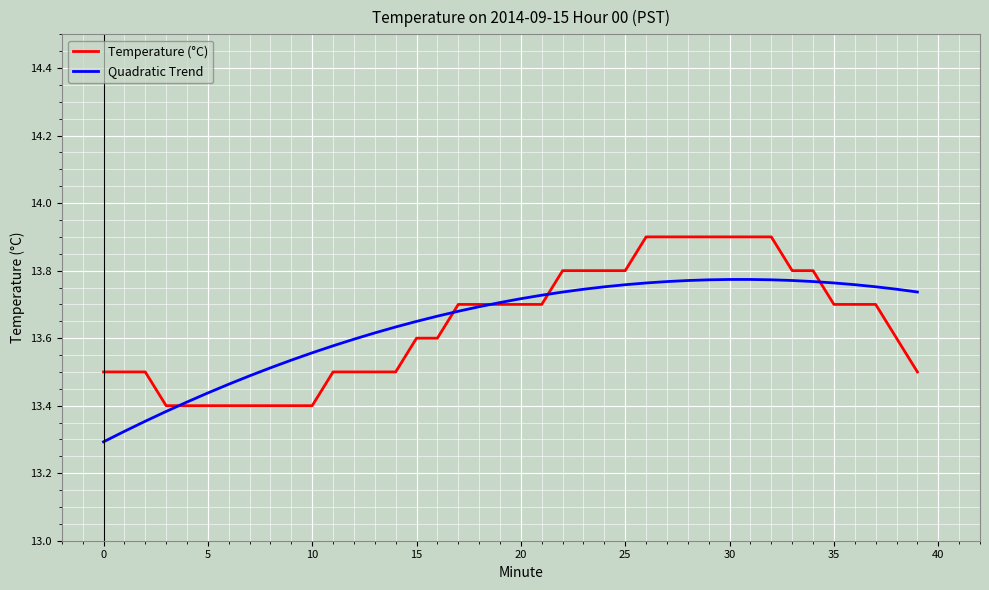

Which series has the widest spread of values?

Temperature (°C)